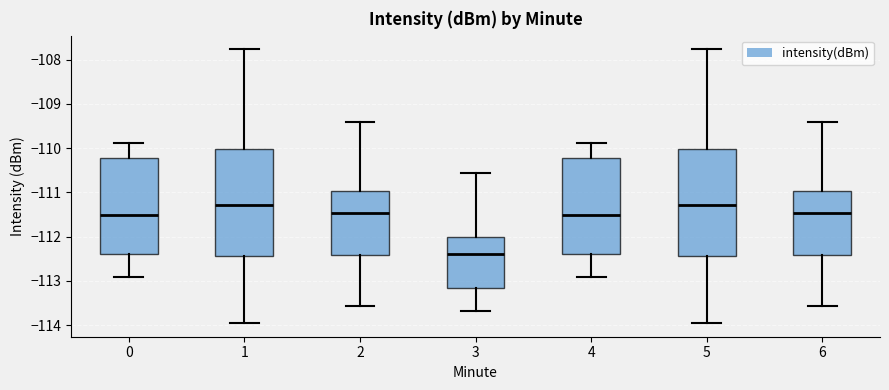

Where does the upper whisker of the box at x = 4 end on the y-axis? The values are not printed on the chart, so give them approximately, as read against the axis.

-109.9